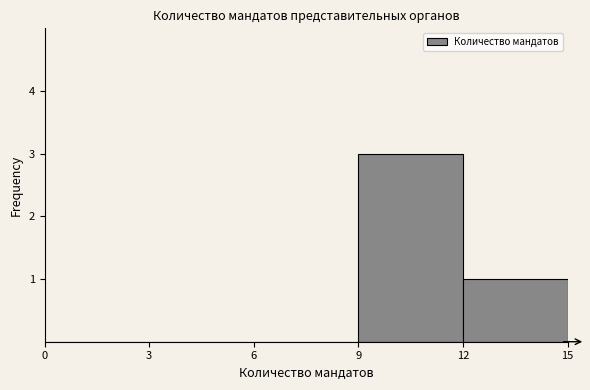

Reading left to right, list every bar in this chart as the range it spans on the x-axis followed by its height. The values are not printed on the chart, so give them approximately, as read against the axis.

0 to 3: 0
3 to 6: 0
6 to 9: 0
9 to 12: 3
12 to 15: 1